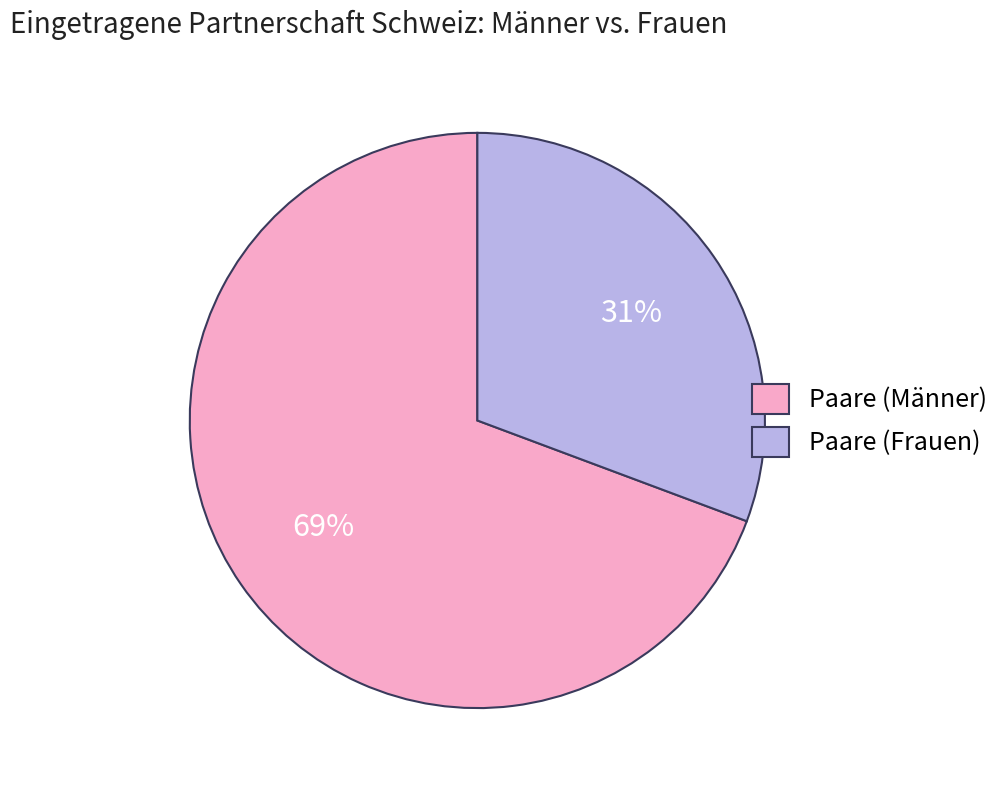

Count the number of slices in the pie.

2